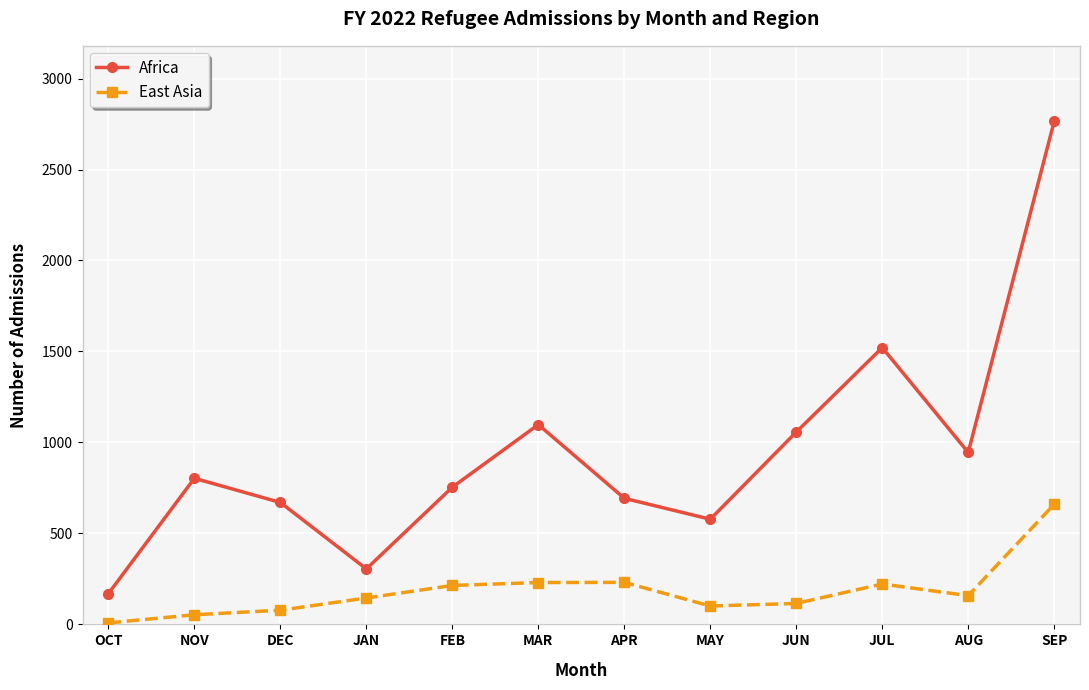

The Africa series shows 670 at DEC. True or false?

True